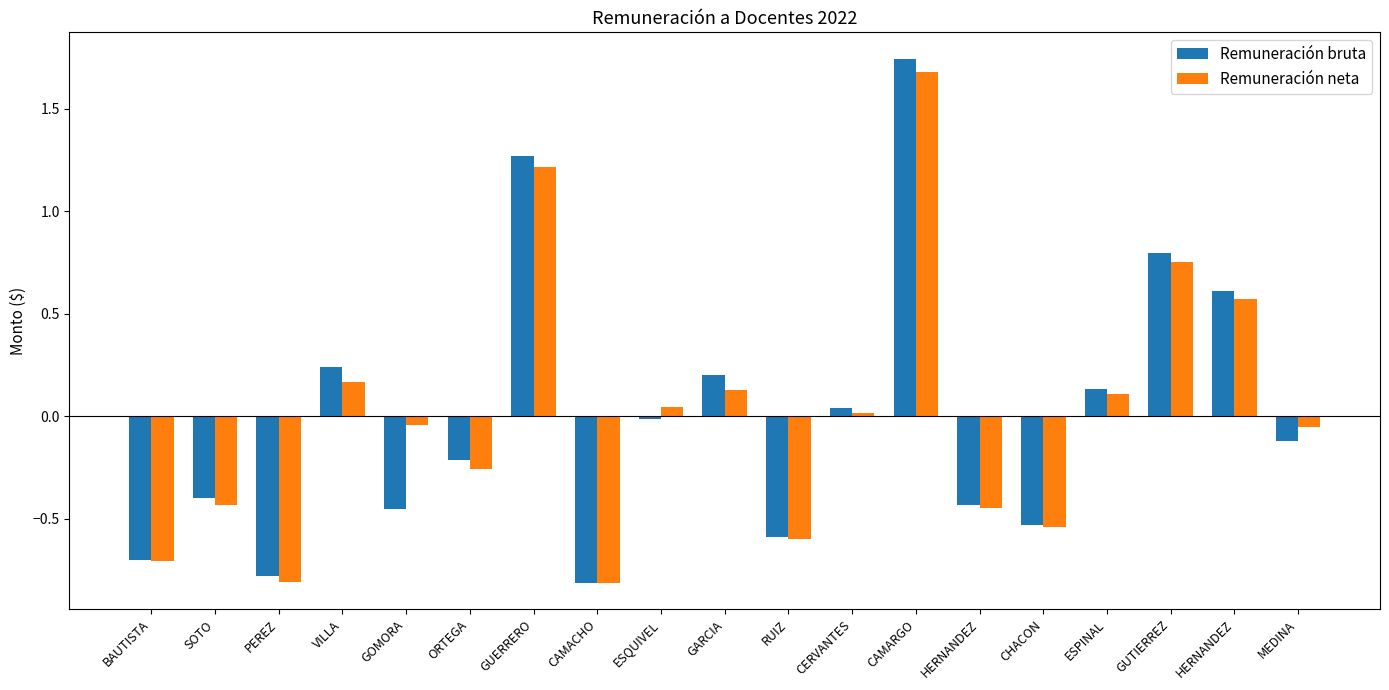

How many bars are there in total?

38